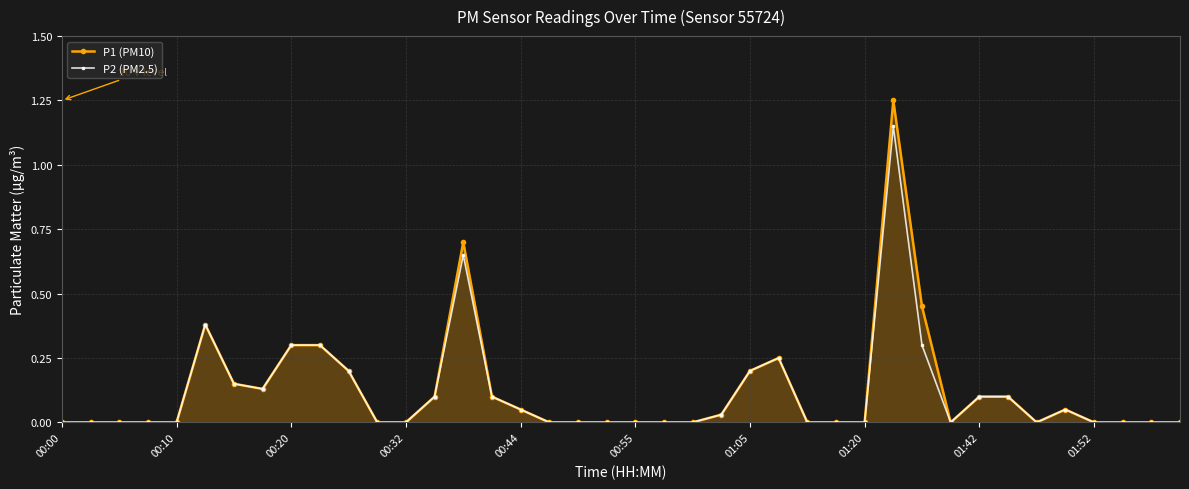

List the series in order of their peak value, lowest first.

P2 (PM2.5), P1 (PM10)